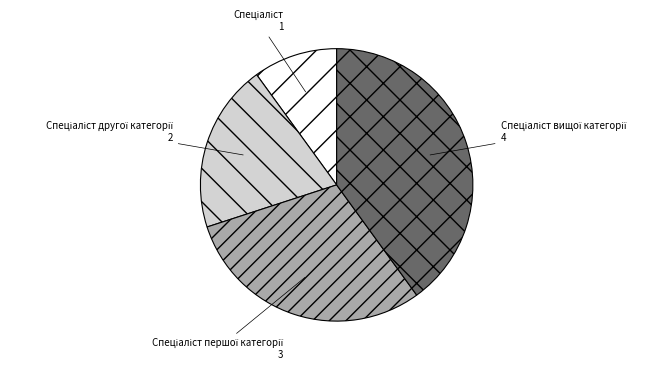

Is there any slice that represents more than half of the pie?

No